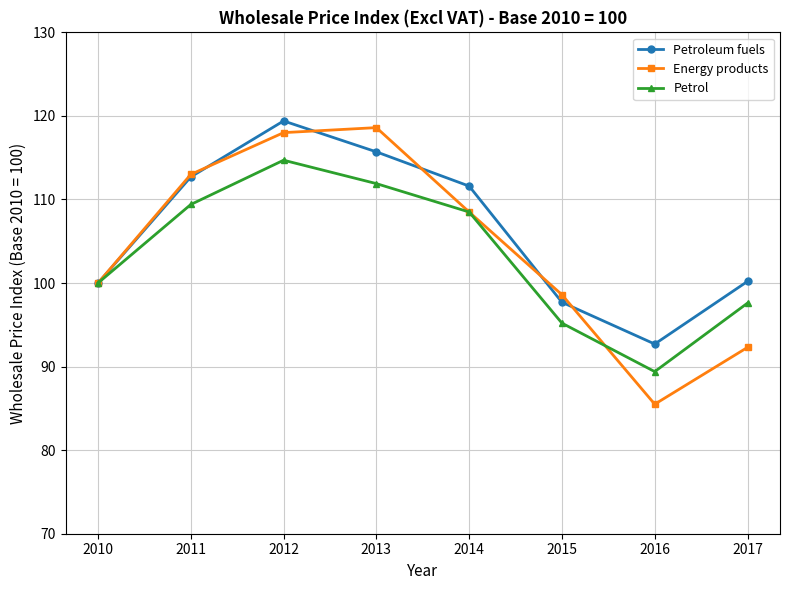

Which category has the highest value in the Petrol series?

2012